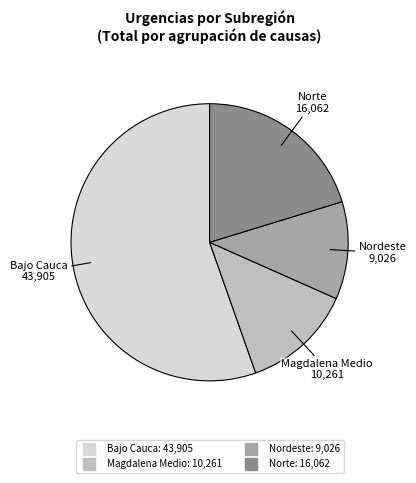

Which slice is the smallest?

Nordeste